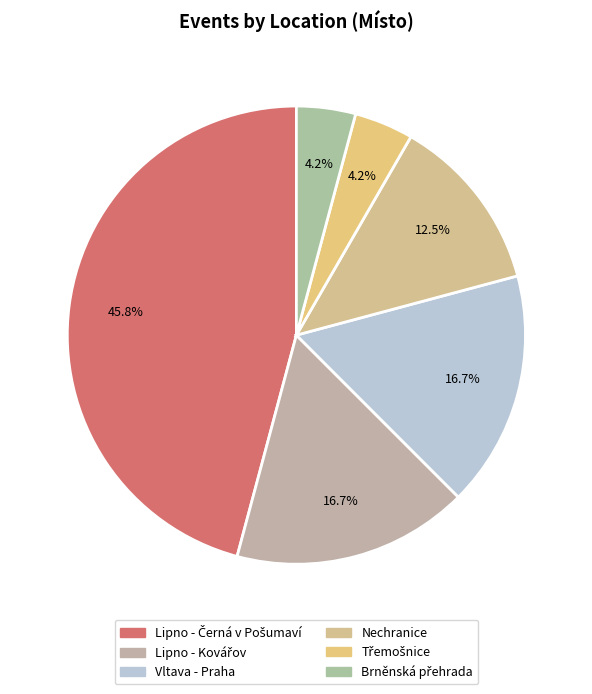

How many segments does this pie chart have?

6